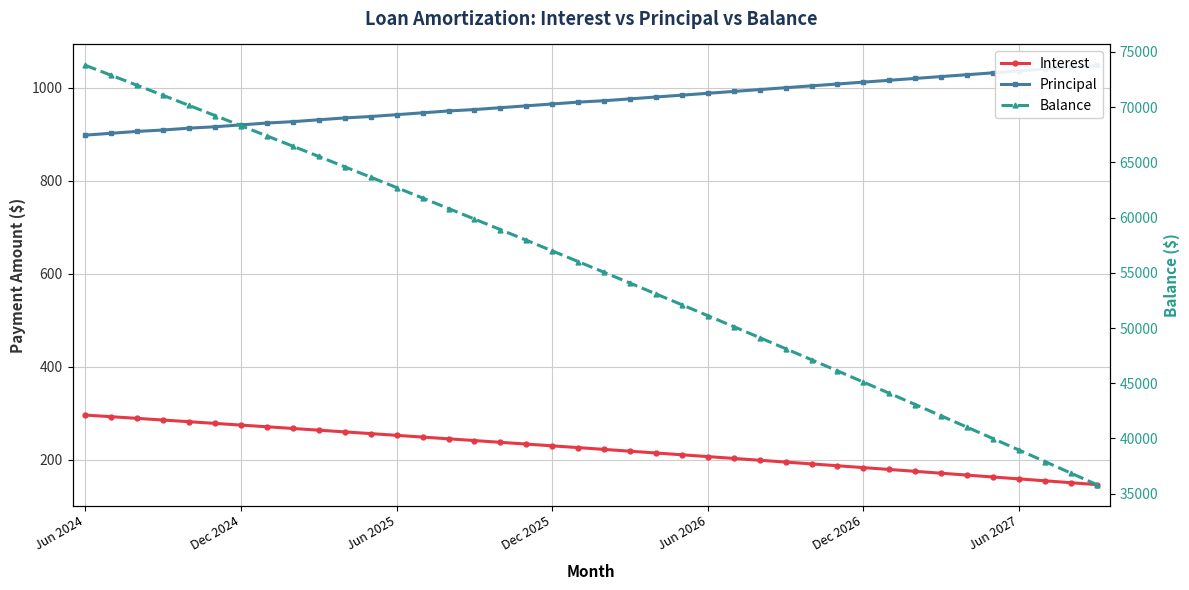

True or false: Interest and Balance intersect in this chart.

False